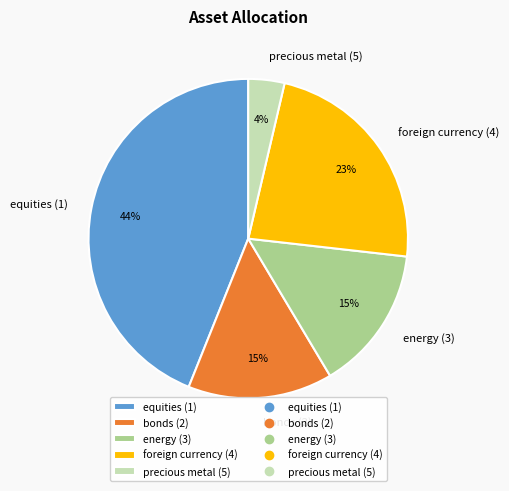

Do precious metal (5) and bonds (2) together represent more than half of the pie?

No